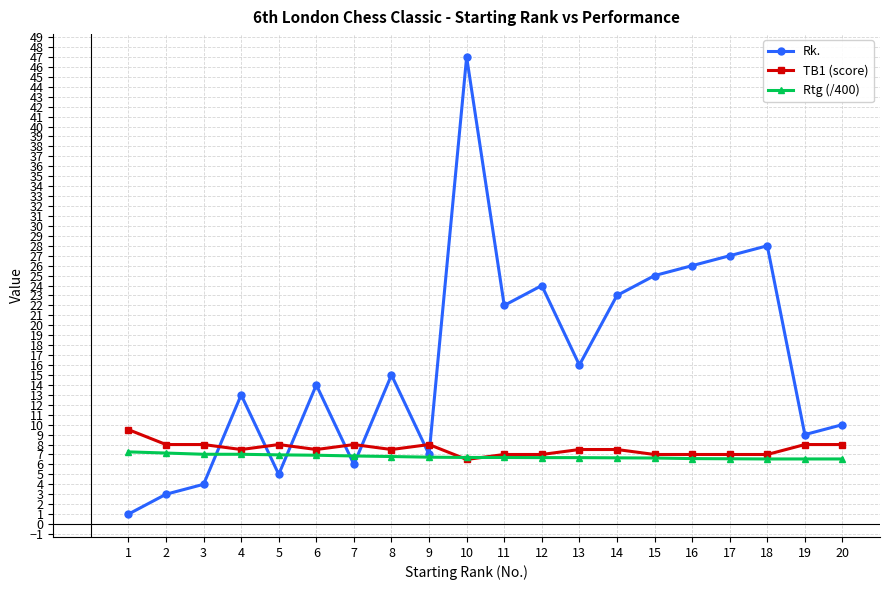

What is the maximum value for Rk.?

47.0